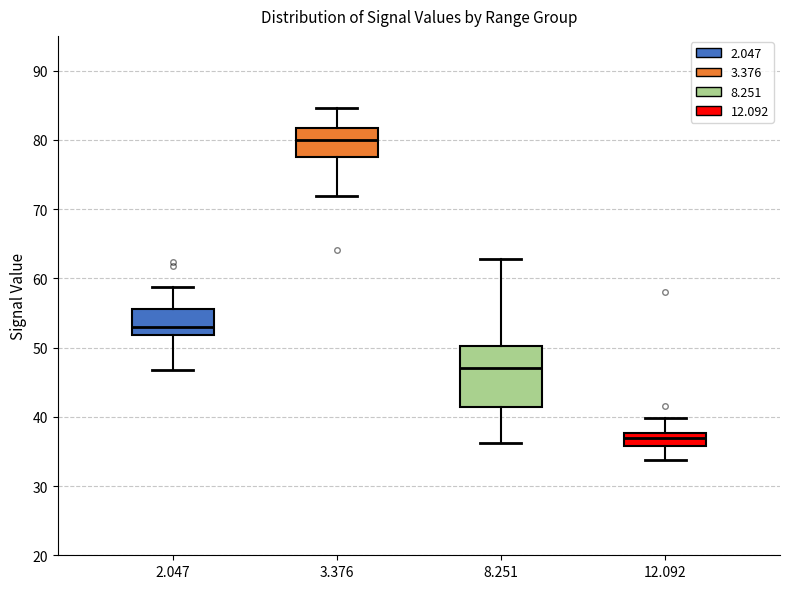

Reading left to right, transcribe this box plot: for each box, give where its median line is, the range the box spans, and where its two whiskers end, as read against the y-axis. The values are not printed on the chart, so give them approximately, as read against the axis.

2.047: median 53, box 52 to 56, whiskers 47 to 59
3.376: median 80, box 78 to 82, whiskers 72 to 85
8.251: median 47, box 41 to 50, whiskers 36 to 63
12.092: median 37, box 36 to 38, whiskers 34 to 40